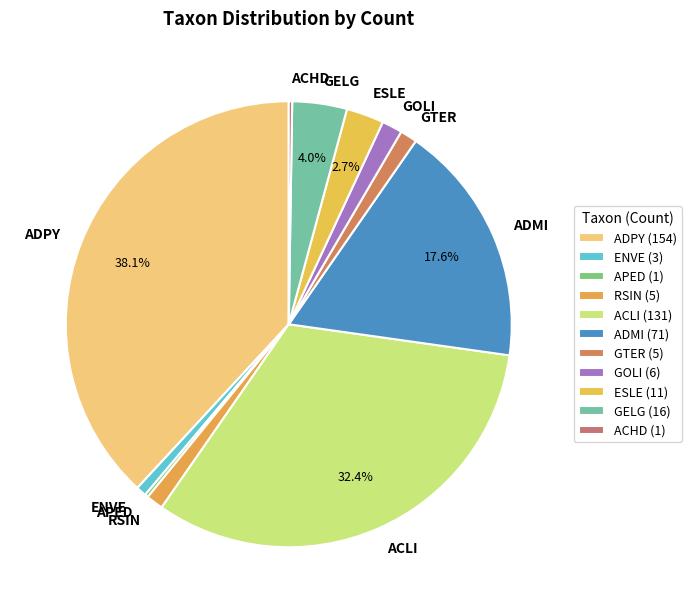

What is the ratio of the value at ACLI to the value at GELG?

8.2